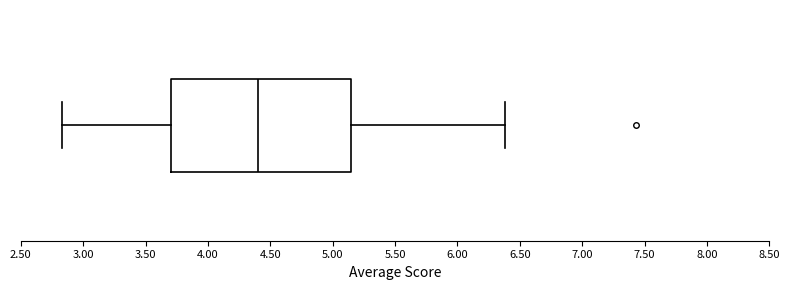

Where does the left whisker of the box end on the x-axis? The values are not printed on the chart, so give them approximately, as read against the axis.

2.85